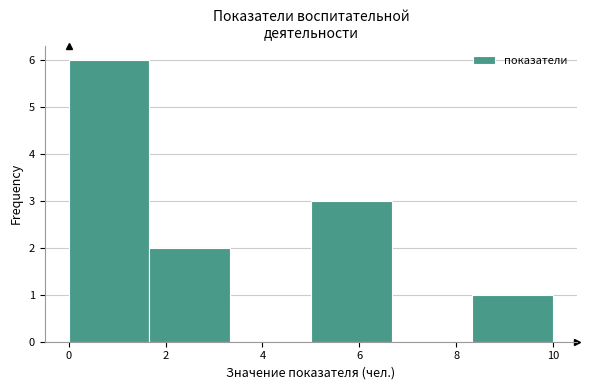

Reading left to right, transcribe this chart: for each bar, give the range it covers on the x-axis and its height. Neither the bar edges nor the heights are printed on the chart, so give them approximately, as read against the axes.

0.0 to 1.6: 6
1.6 to 3.4: 2
3.4 to 5.0: 0
5.0 to 6.6: 3
6.6 to 8.4: 0
8.4 to 10.0: 1